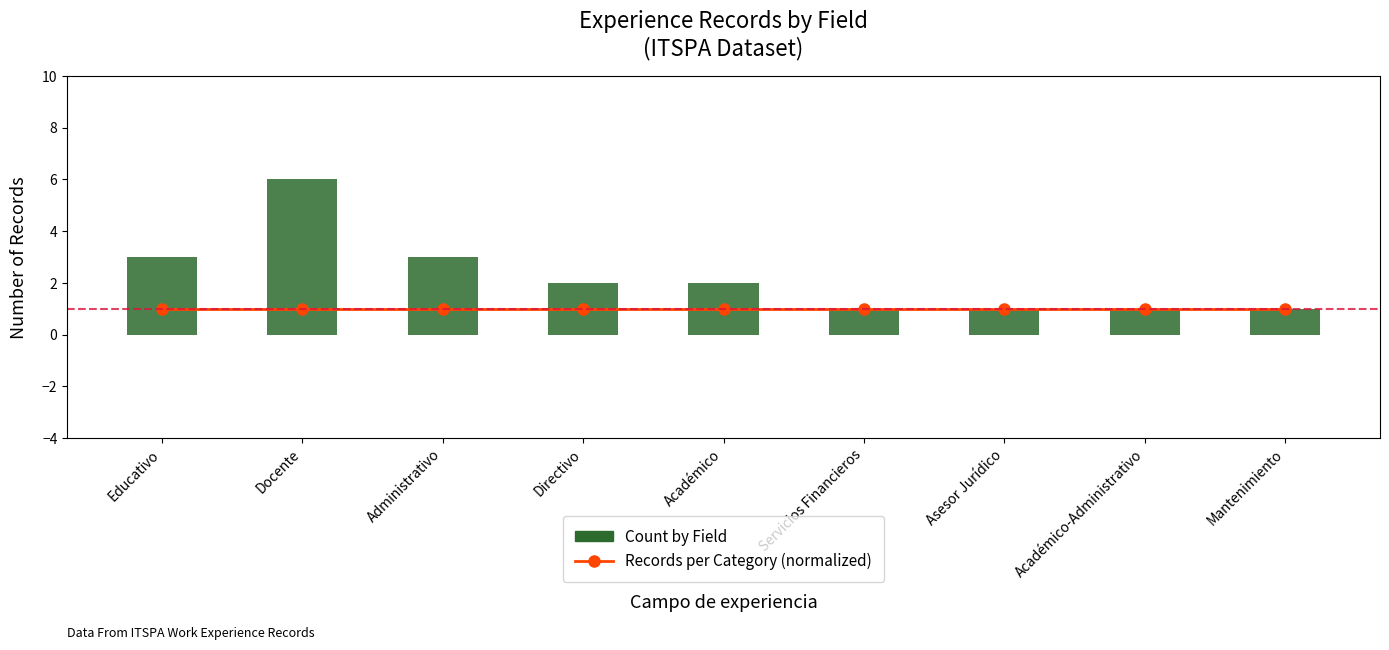

How many values in the Count by Field series exceed 2?

3